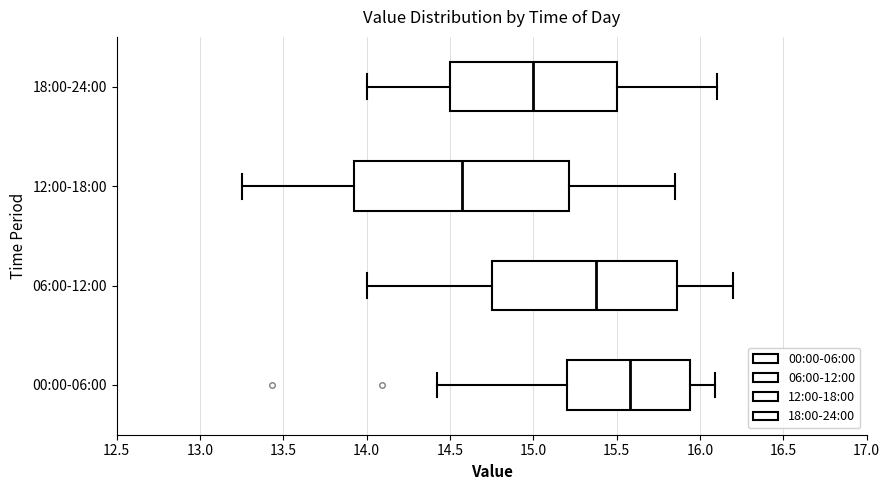

Reading bottom to top, transcribe this box plot: for each box, give where its median line is, the range the box spans, and where its two whiskers end, as read against the x-axis. The values are not printed on the chart, so give them approximately, as read against the axis.

00:00-06:00: median 15.60, box 15.20 to 15.95, whiskers 14.40 to 16.10
06:00-12:00: median 15.40, box 14.75 to 15.85, whiskers 14.00 to 16.20
12:00-18:00: median 14.60, box 13.95 to 15.20, whiskers 13.25 to 15.85
18:00-24:00: median 15.00, box 14.50 to 15.50, whiskers 14.00 to 16.10